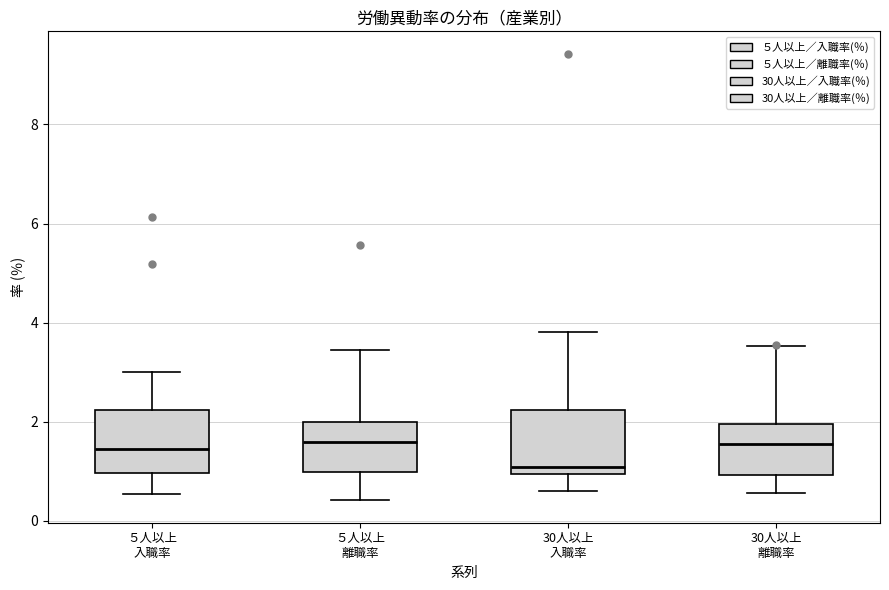

Reading left to right, transcribe this box plot: for each box, give where its median line is, the range the box spans, and where its two whiskers end, as read against the y-axis. The values are not printed on the chart, so give them approximately, as read against the axis.

５人以上 入職率: median 1.4, box 1.0 to 2.2, whiskers 0.6 to 3.0
５人以上 離職率: median 1.6, box 1.0 to 2.0, whiskers 0.4 to 3.4
30人以上 入職率: median 1.0 (just above the box's lower edge), box 1.0 to 2.2, whiskers 0.6 to 3.8
30人以上 離職率: median 1.6, box 1.0 to 2.0, whiskers 0.6 to 3.6